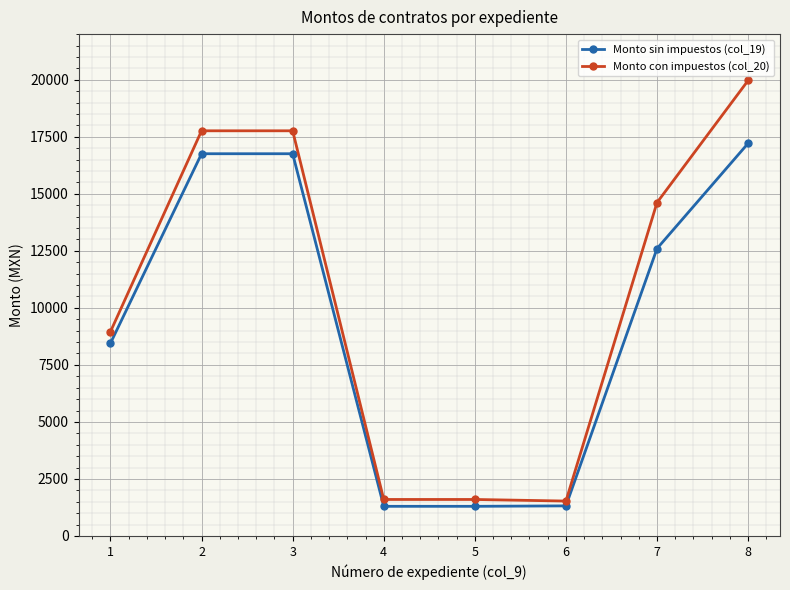

The value of Monto sin impuestos (col_19) at 7 is 12600.0. True or false?

True